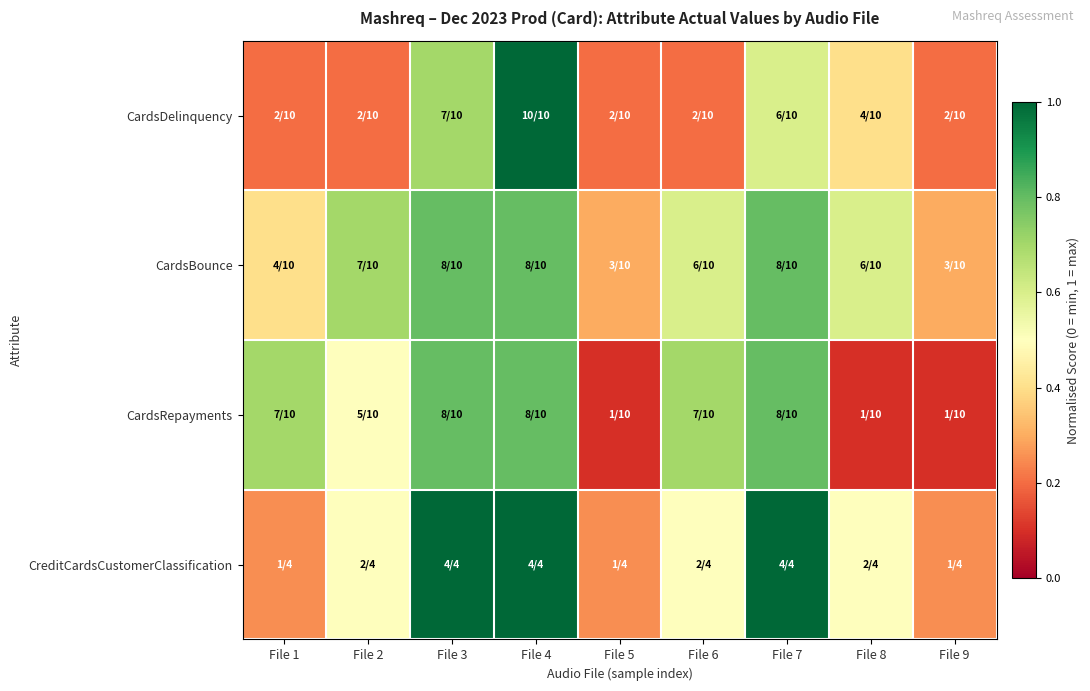

Which series has the largest total across all categories?

CardsBounce